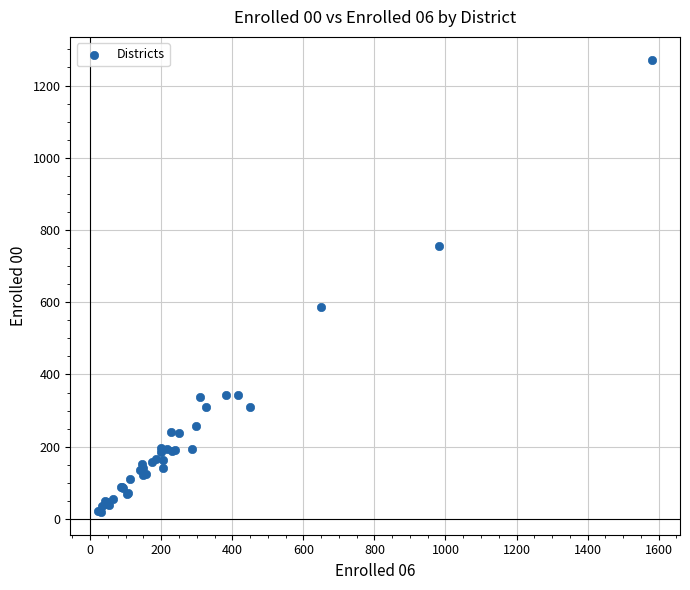

What Y value in the scatter plot is closest to 645?

587